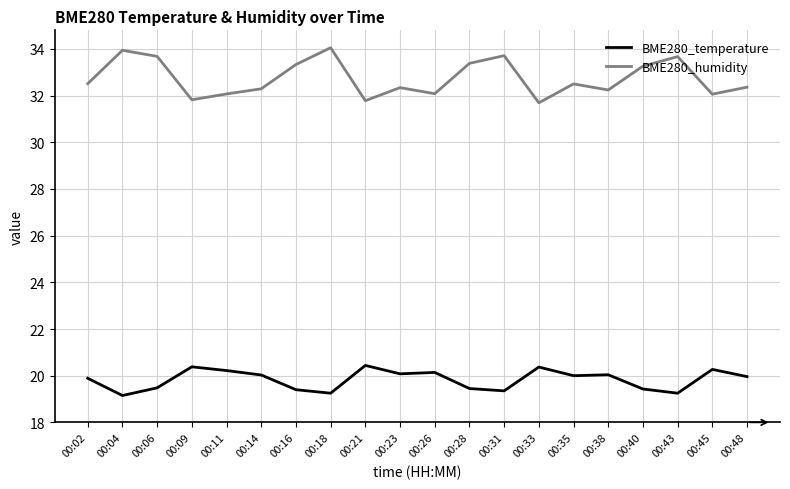

List the series in order of their overall mean, lowest first.

BME280_temperature, BME280_humidity